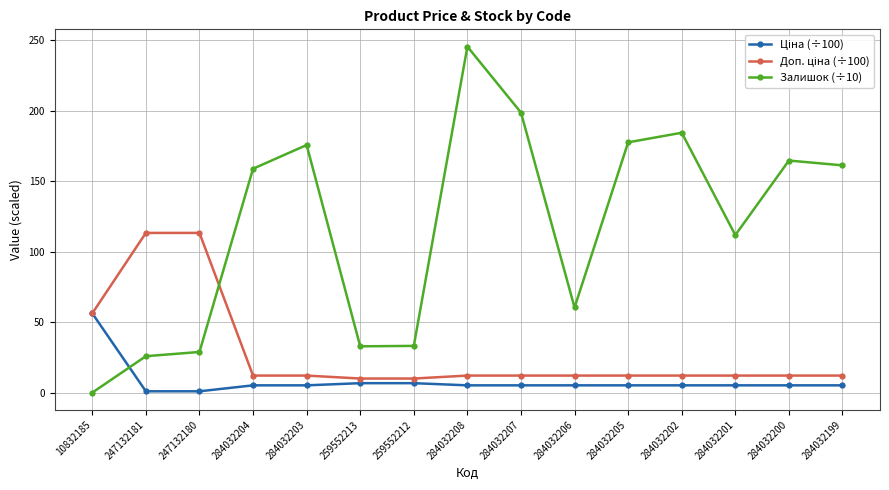

What is the spread (max minus min) of values at 259552213?

26.1